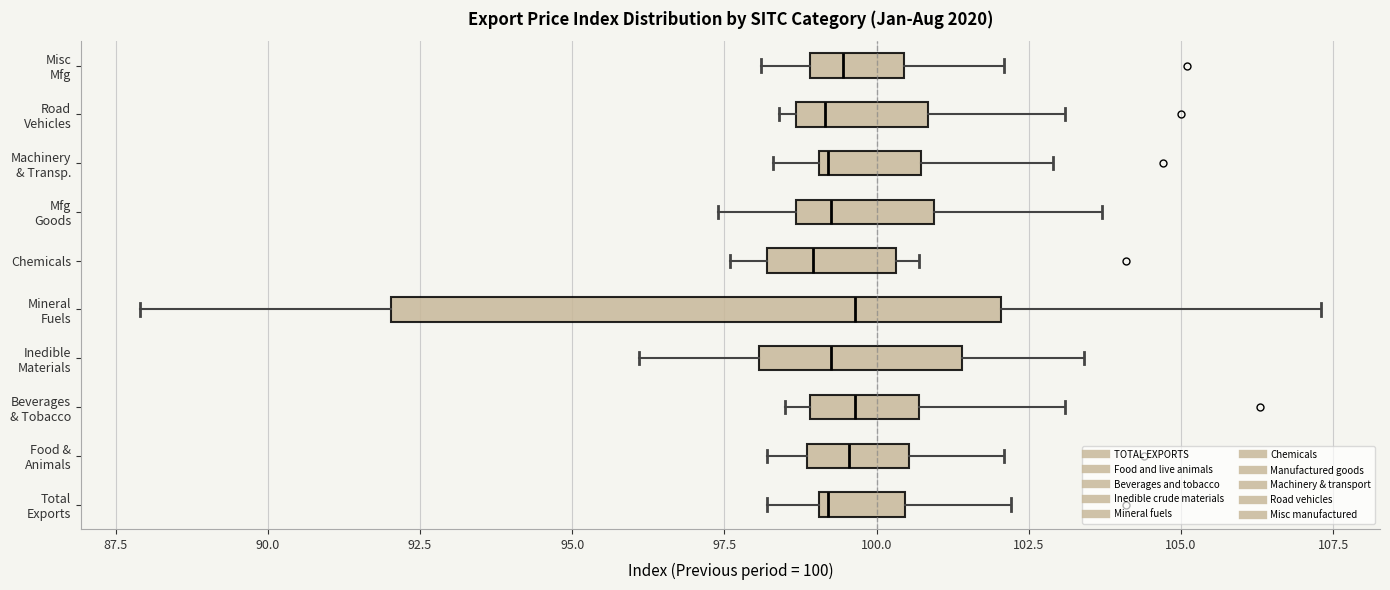

Reading bottom to top, transcribe this box plot: for each box, give where its median line is, the range the box spans, and where its two whiskers end, as read against the x-axis. The values are not printed on the chart, so give them approximately, as read against the axis.

Total Exports: median 99.0 (just right of the box's left edge), box 99.0 to 100.5, whiskers 98.0 to 102.0
Food & Animals: median 99.5, box 99.0 to 100.5, whiskers 98.0 to 102.0
Beverages & Tobacco: median 99.5, box 99.0 to 100.5, whiskers 98.5 to 103.0
Inedible Materials: median 99.5, box 98.0 to 101.5, whiskers 96.0 to 103.5
Mineral Fuels: median 99.5, box 92.0 to 102.0, whiskers 88.0 to 107.5
Chemicals: median 99.0, box 98.0 to 100.5, whiskers 97.5 to 100.5 (just right of the box's right edge)
Mfg Goods: median 99.5, box 98.5 to 101.0, whiskers 97.5 to 103.5
Machinery & Transp.: median 99.0, box 99.0 to 100.5, whiskers 98.5 to 103.0
Road Vehicles: median 99.0, box 98.5 to 101.0, whiskers 98.5 (just left of the box's left edge) to 103.0
Misc Mfg: median 99.5, box 99.0 to 100.5, whiskers 98.0 to 102.0